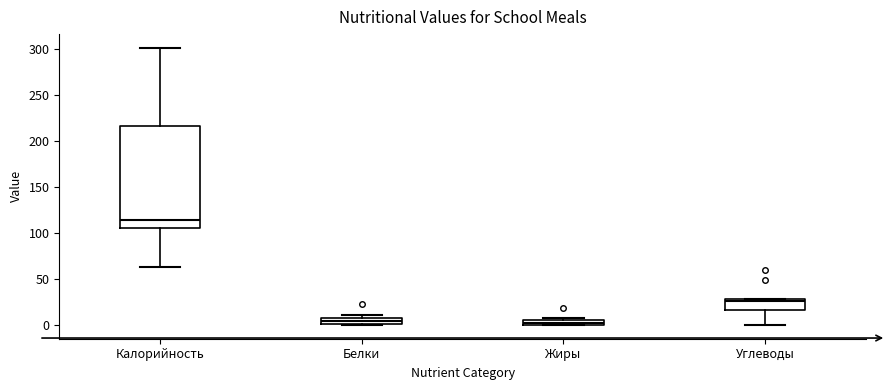

Which box is the tallest, from its lower edge to its upper edge?

Калорийность